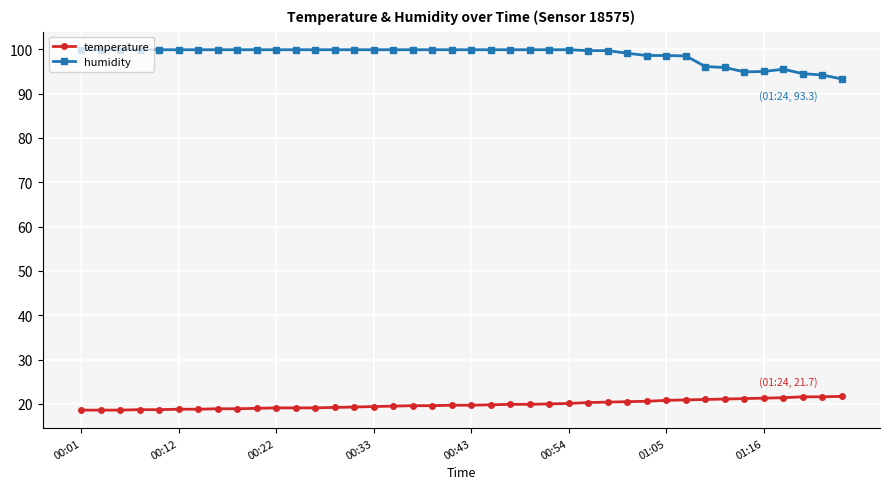

True or false: humidity and temperature intersect in this chart.

False